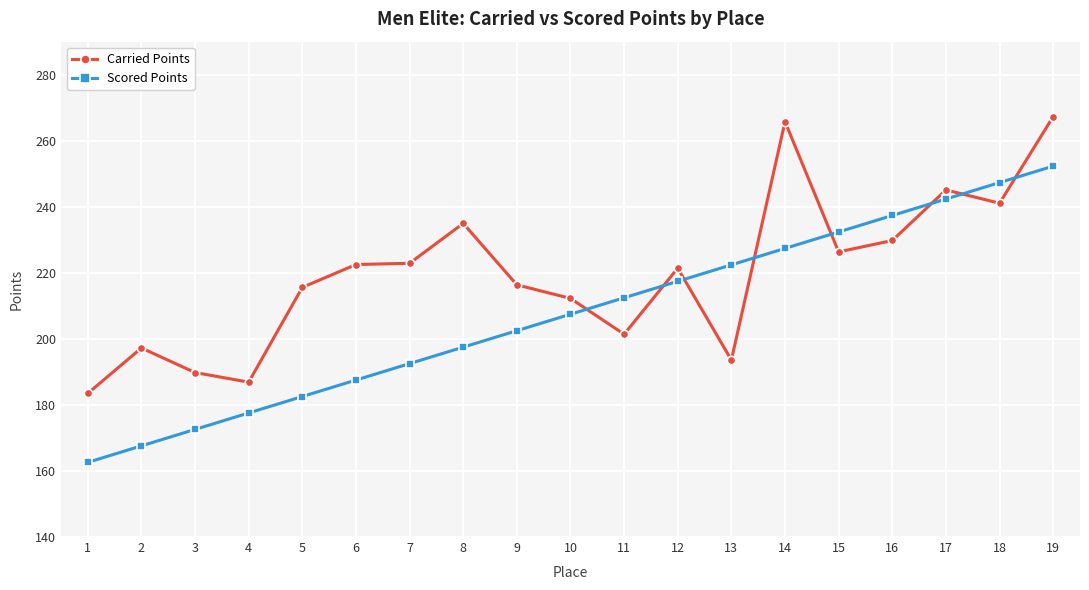

At which category is the sum across all series the highest?

19